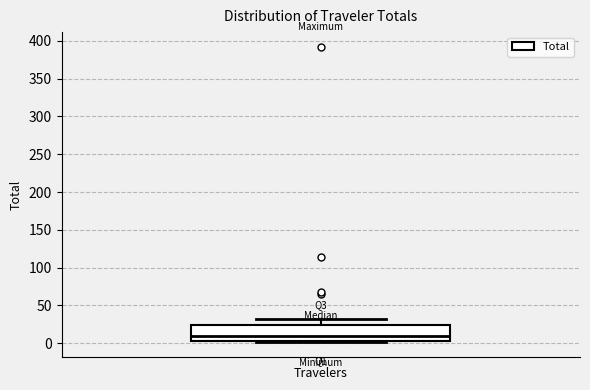

Where does the median line of the box for Travelers sit on the y-axis? The values are not printed on the chart, so give them approximately, as read against the axis.

10